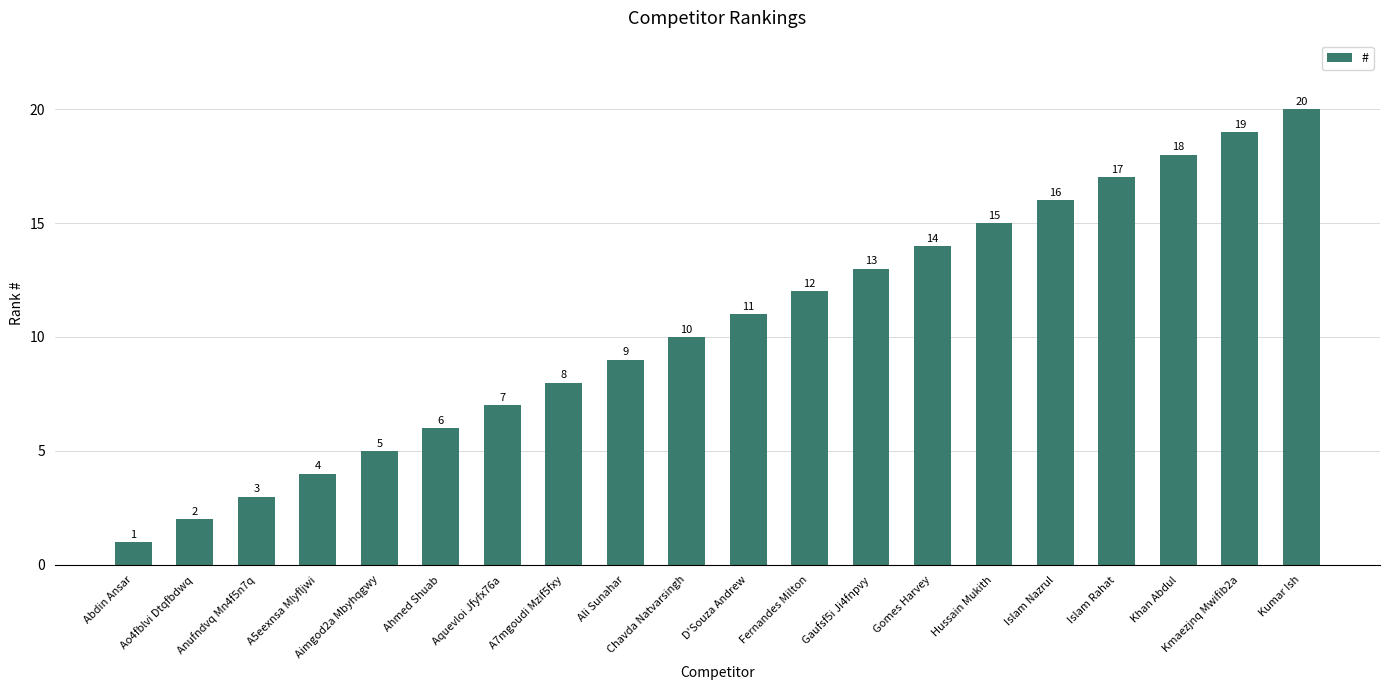

What is the greatest value displayed?

20